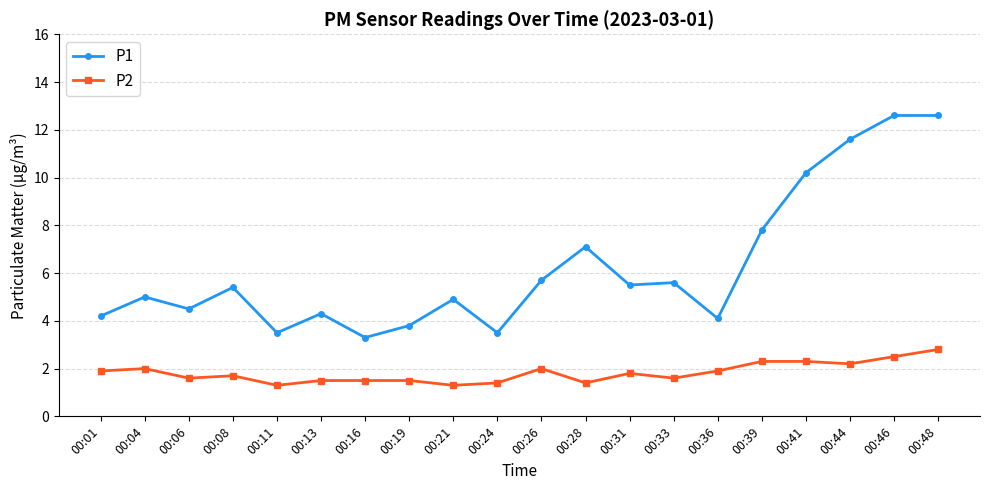

At how many categories does at least one series exceed 6?

6